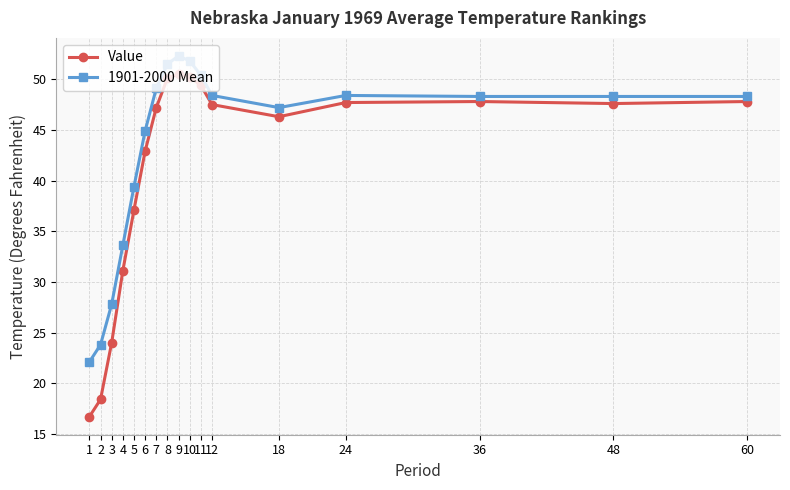

At which label is 1901-2000 Mean closest to 37?

5